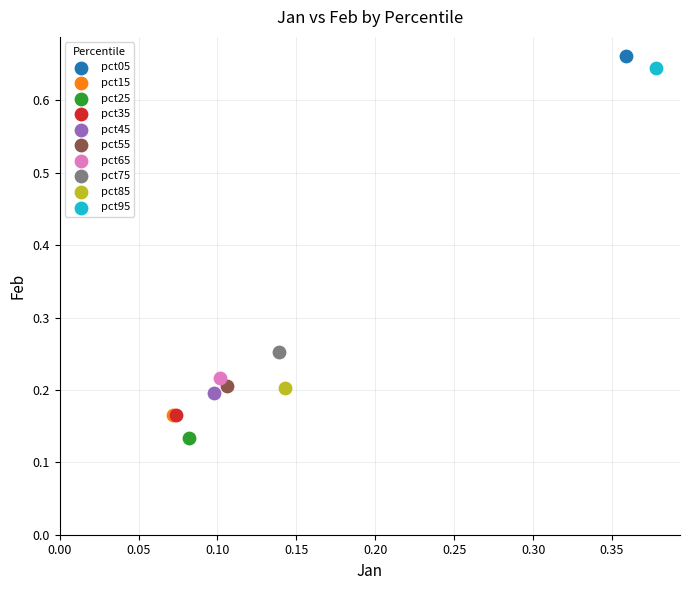

What are all the series names shown in the legend?

pct05, pct15, pct25, pct35, pct45, pct55, pct65, pct75, pct85, pct95